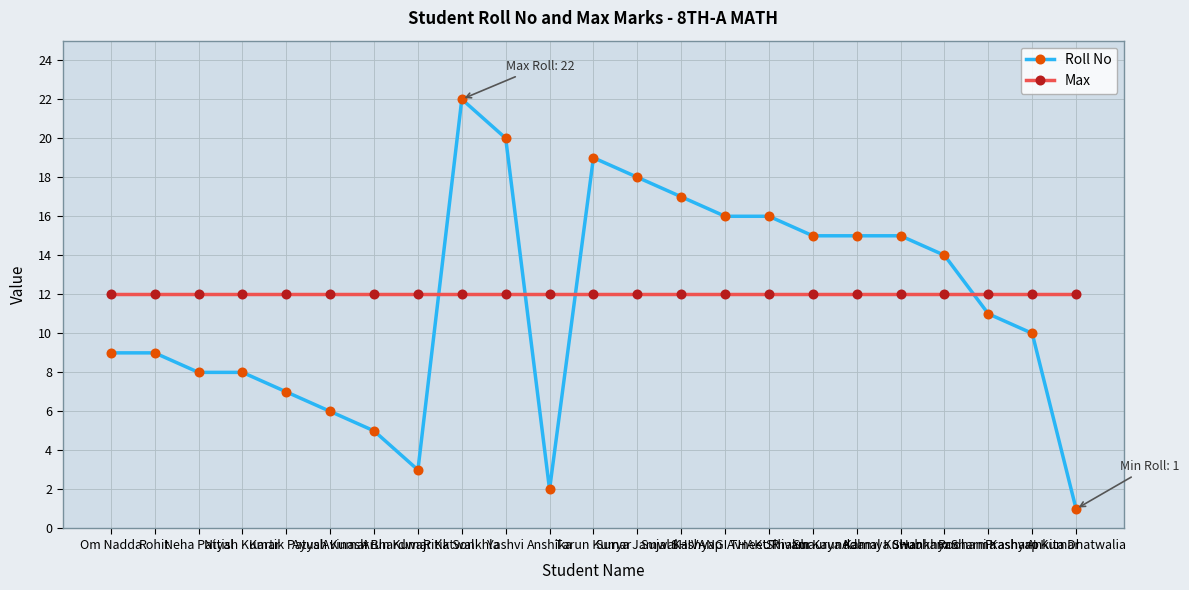

Is this an area chart (filled region under the line)?

No